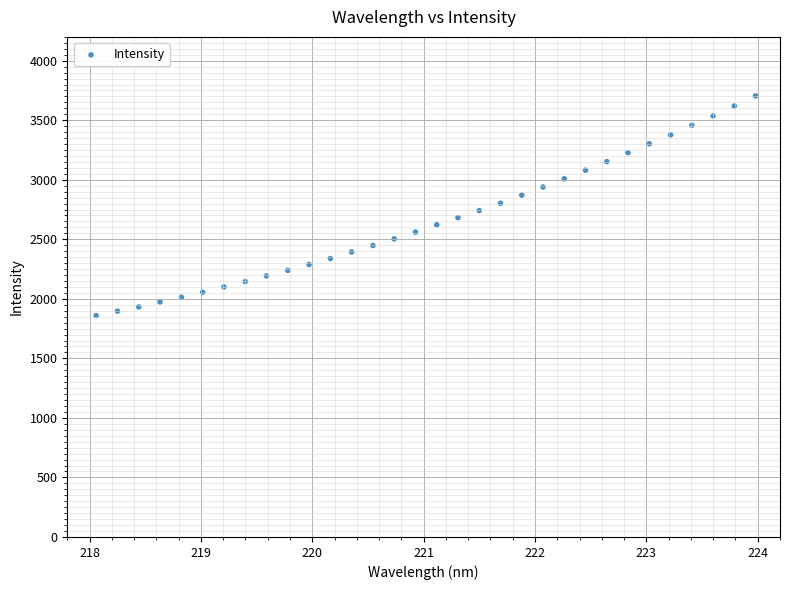

What is the range of X values (max minus min)?

5.9